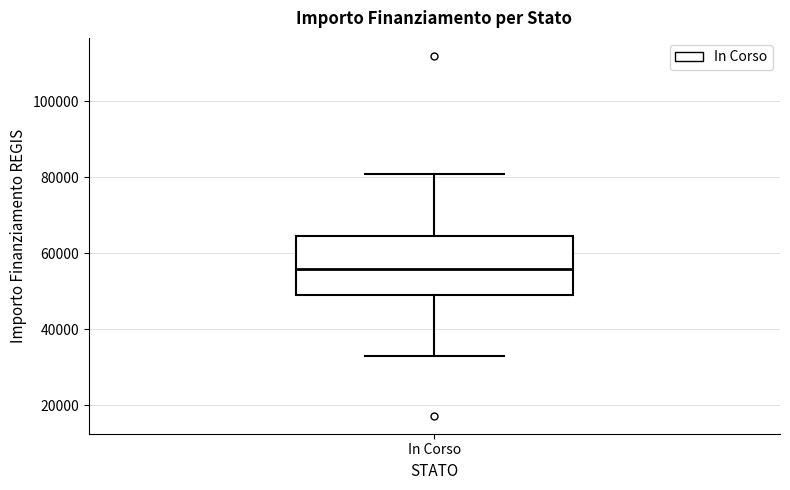

Read this box plot against the y-axis: the position of the median line, the range covered by the box, and the ends of both whiskers. The values are not printed on the chart, so give them approximately, as read against the axis.

median 56000, box 50000 to 64000, whiskers 32000 to 80000